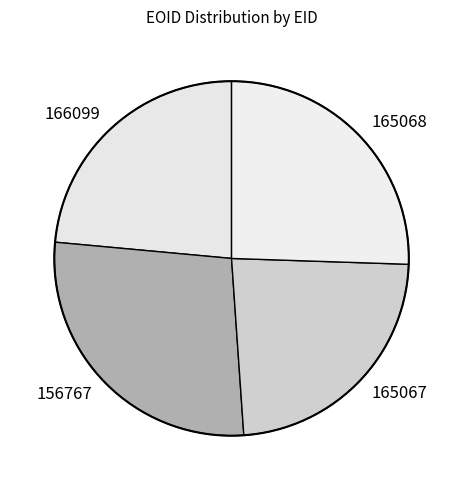

Which category has the biggest portion of the pie?

156767